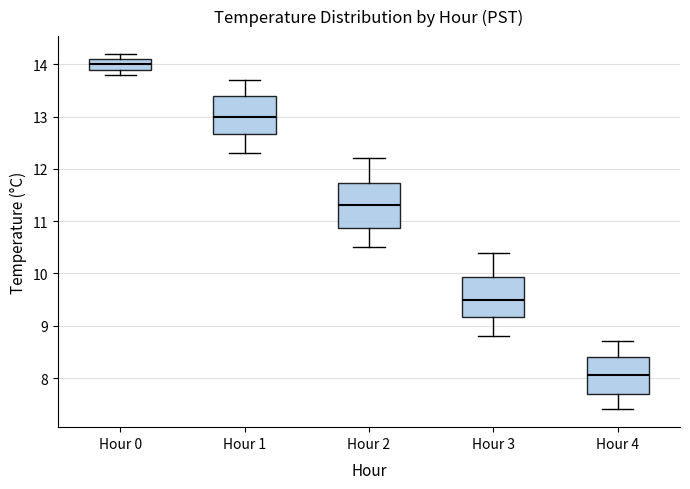

Reading left to right, transcribe this box plot: for each box, give where its median line is, the range the box spans, and where its two whiskers end, as read against the y-axis. The values are not printed on the chart, so give them approximately, as read against the axis.

Hour 0: median 14.0, box 13.9 to 14.1, whiskers 13.8 to 14.2
Hour 1: median 13.0, box 12.7 to 13.4, whiskers 12.3 to 13.7
Hour 2: median 11.3, box 10.9 to 11.7, whiskers 10.5 to 12.2
Hour 3: median 9.5, box 9.2 to 9.9, whiskers 8.8 to 10.4
Hour 4: median 8.1, box 7.7 to 8.4, whiskers 7.4 to 8.7